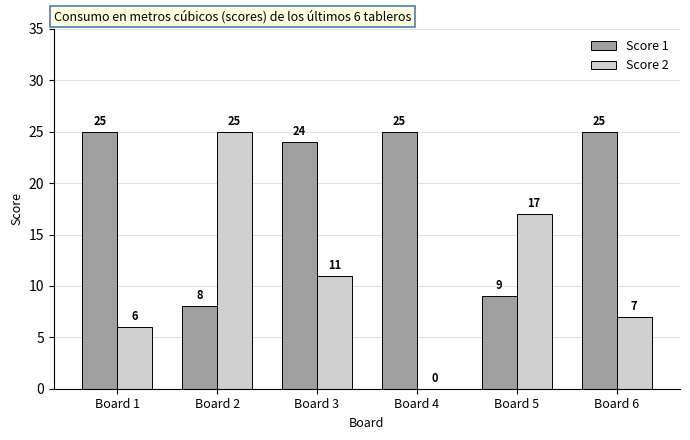

Read the Score 1 value at Board 6, to the nearest 5.

25